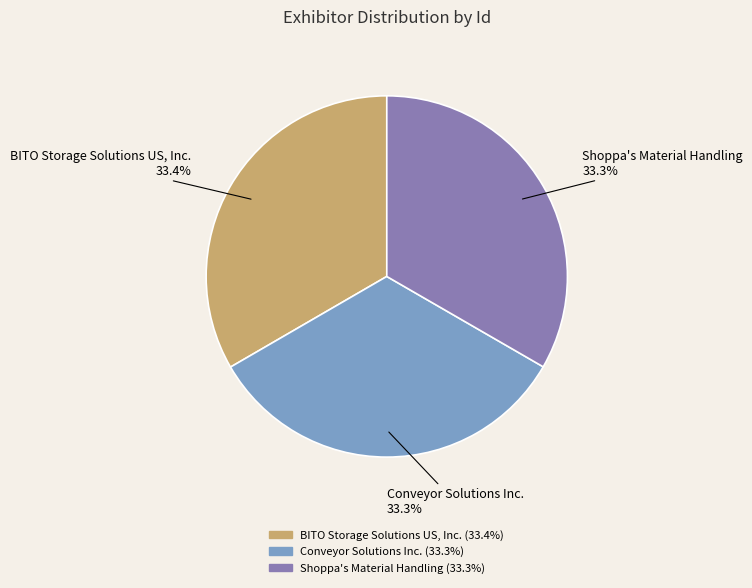

To the nearest percent, what is the average slice percentage?

33%